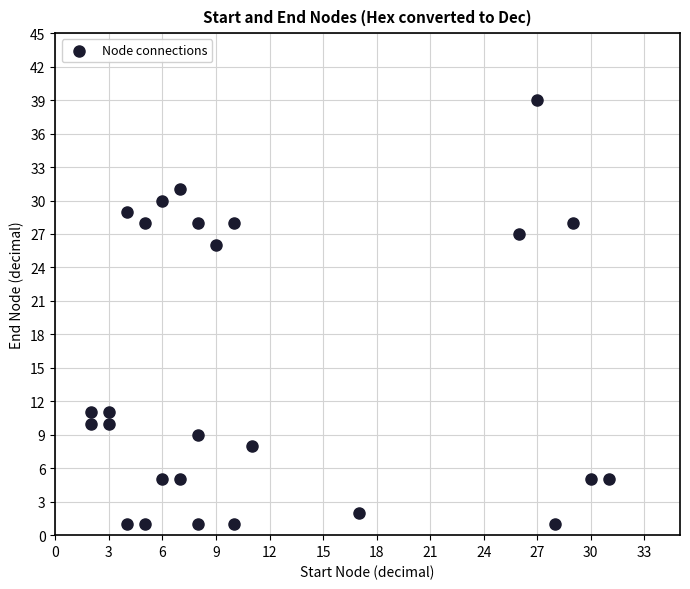

What Y value in the scatter plot is closest to 20?

26